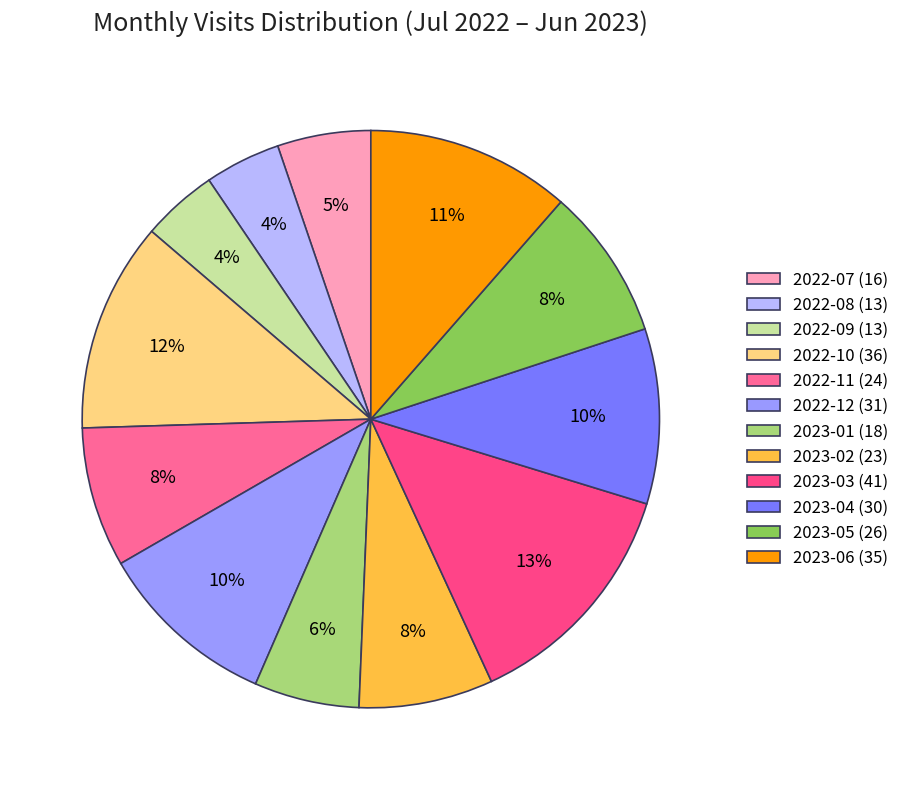

To the nearest percent, what percentage of the pie is 2022-12?

10%